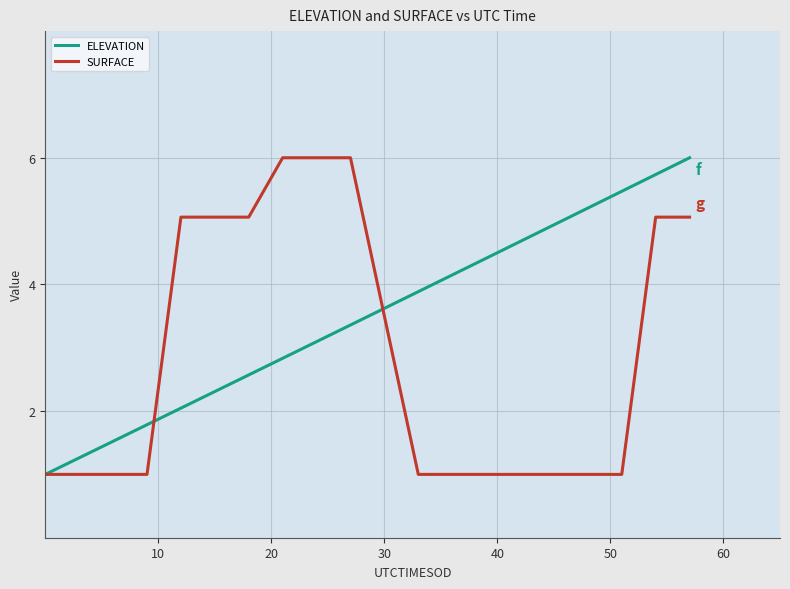

How many lines are shown in the chart?

2